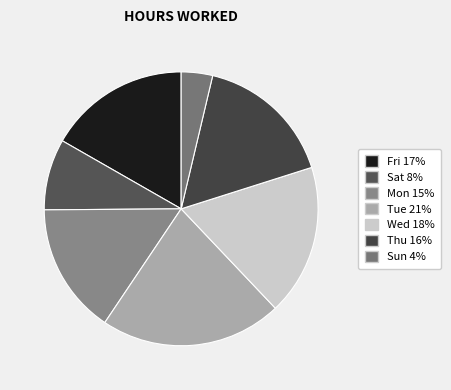

How many segments does this pie chart have?

7